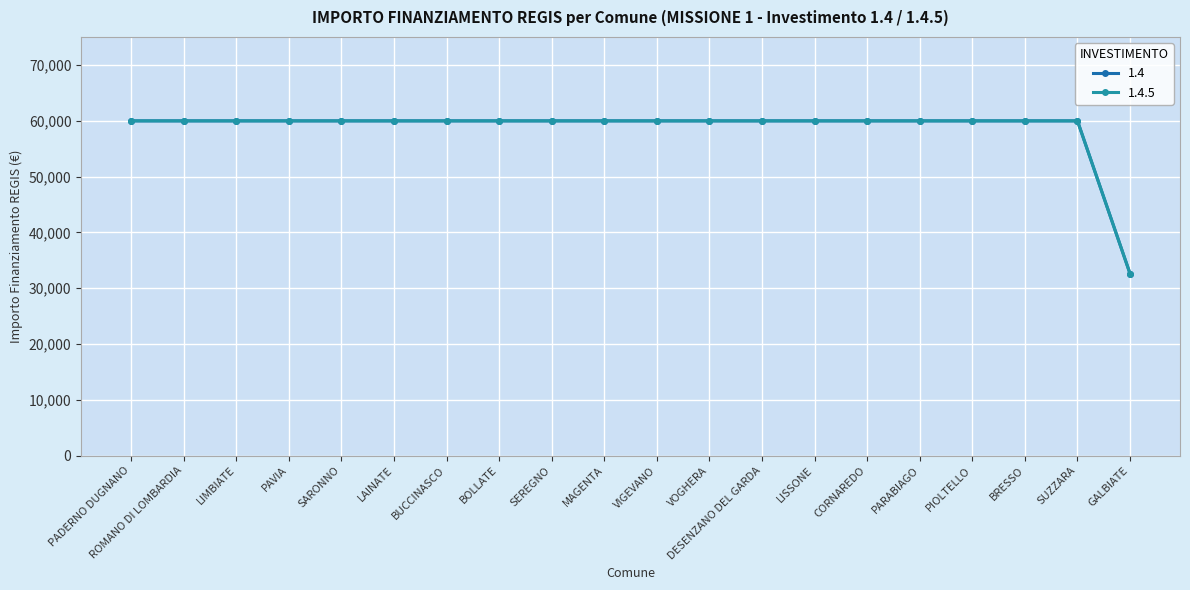

What is the label of the 20th point from the right?

PADERNO DUGNANO